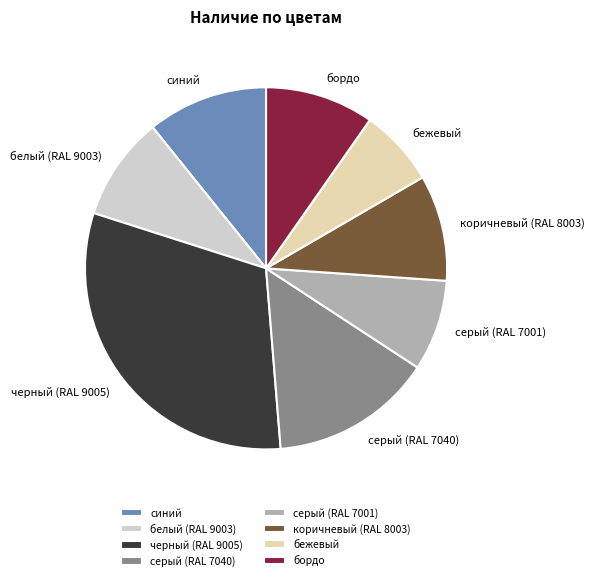

Combined, do коричневый (RAL 8003) and бежевый account for over 50%?

No